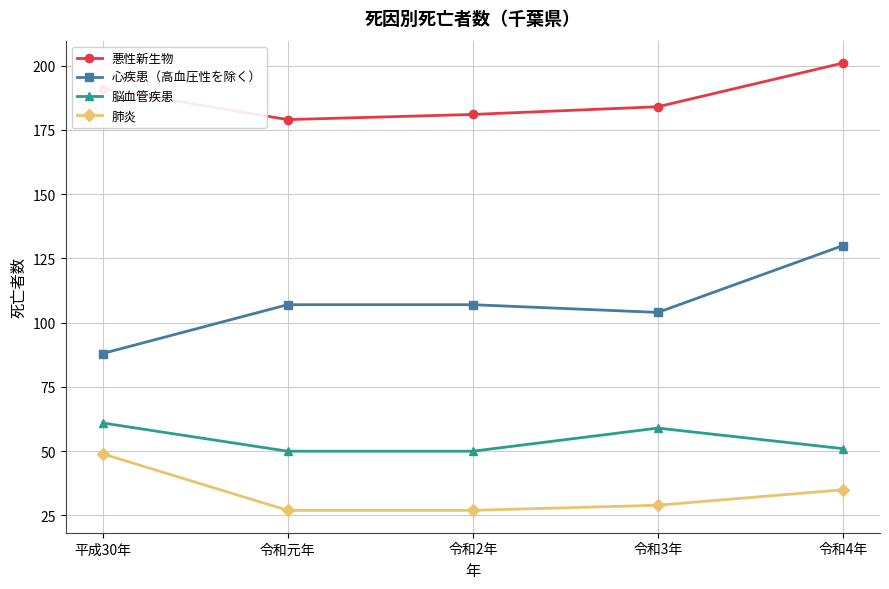

What is the difference between the second highest and second lowest values in the 悪性新生物 series?

10